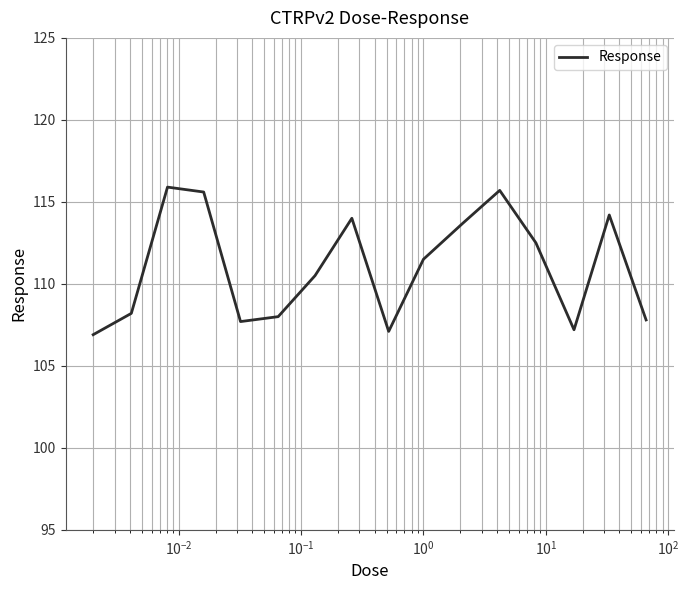

What is the smallest value displayed?

106.9